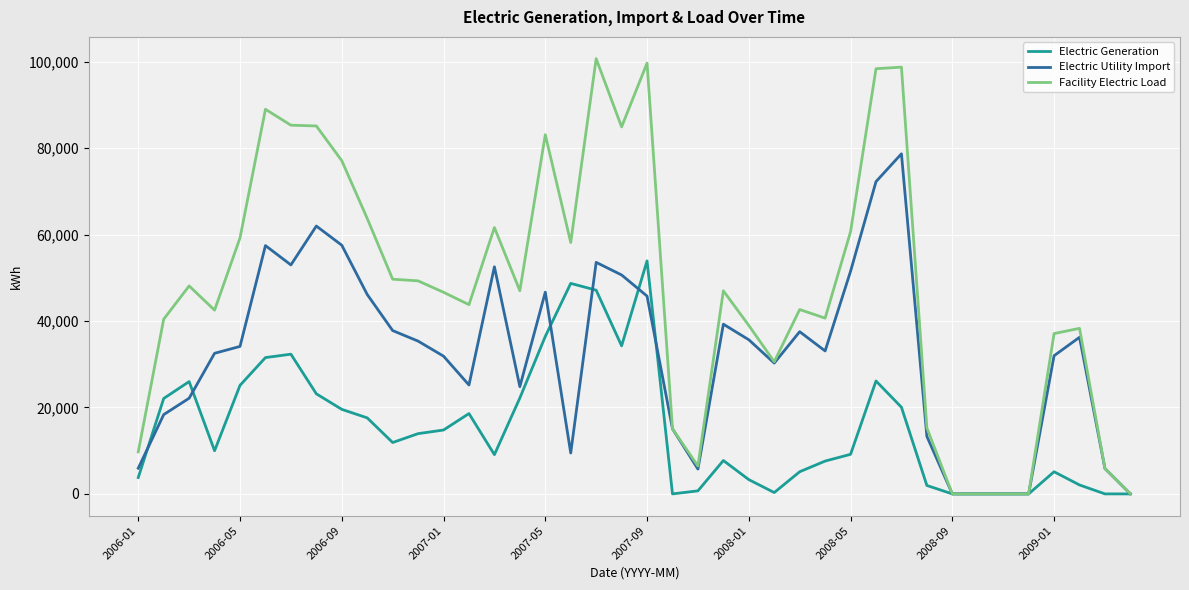

Which series has the largest total across all categories?

Facility Electric Load